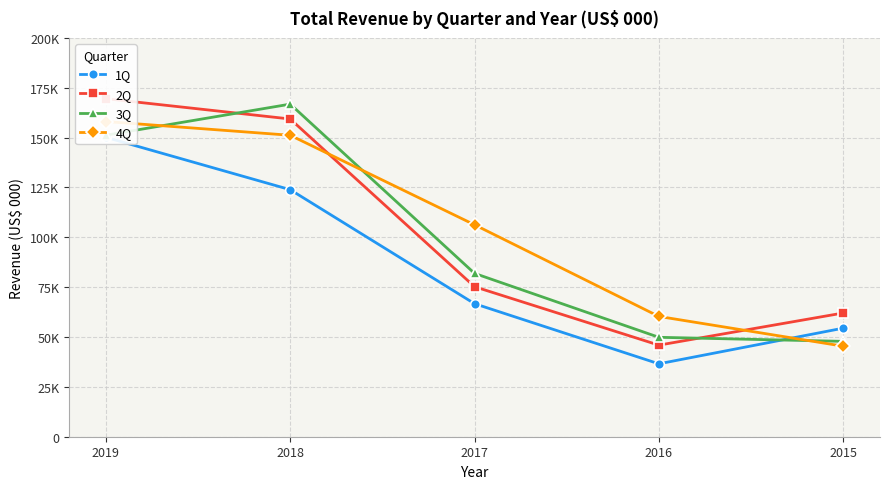

What is the value of the 2Q point at the 4th from the left?

45924